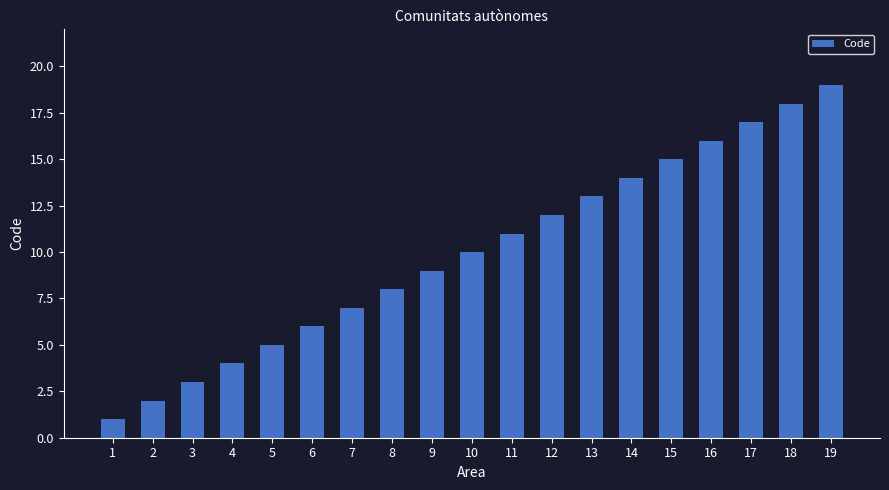

Which has a higher value, 16 or 6?

16